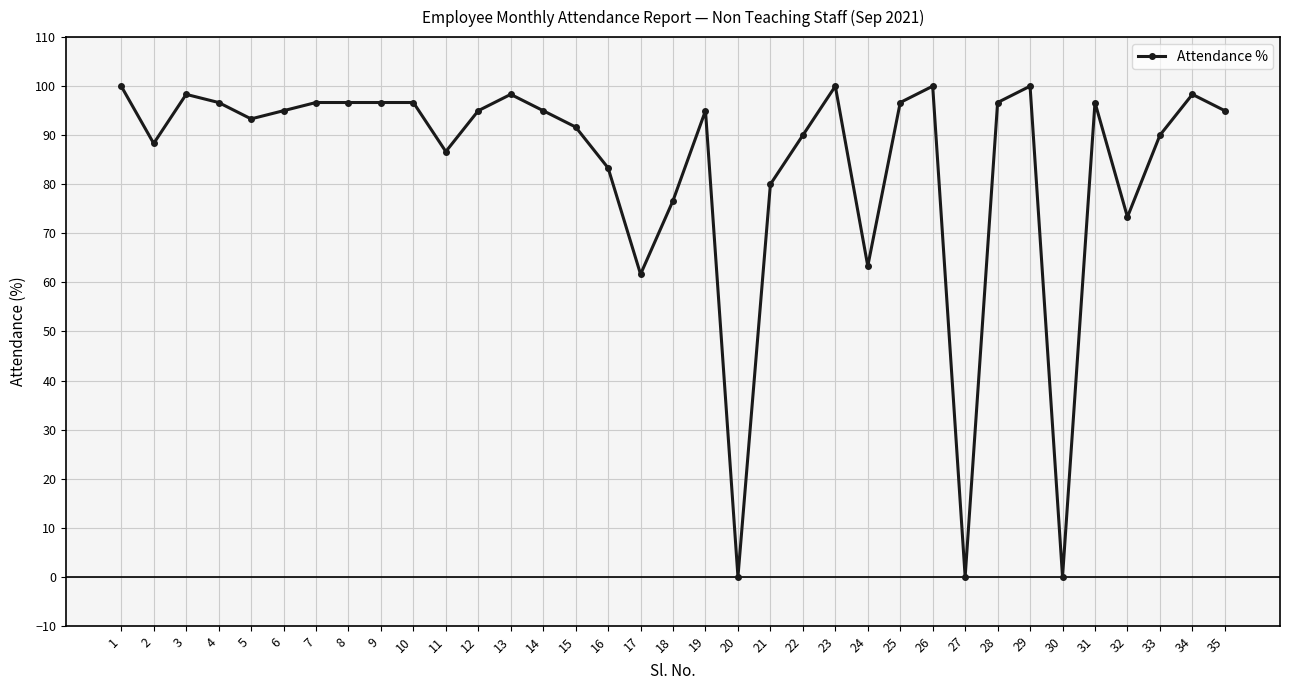

How many lines are shown in the chart?

1